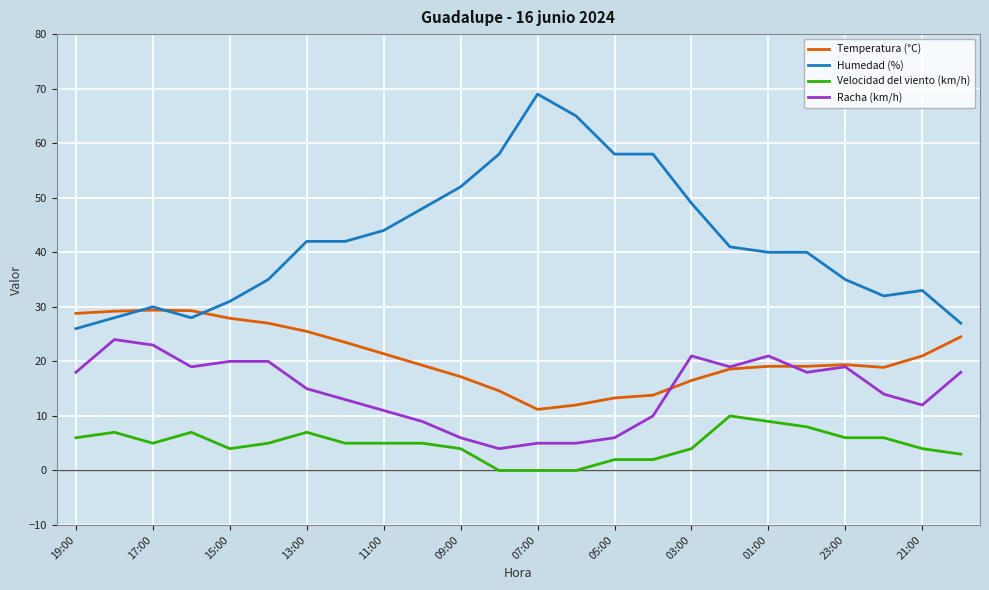

What is the average value of the Racha (km/h) series?

14.6